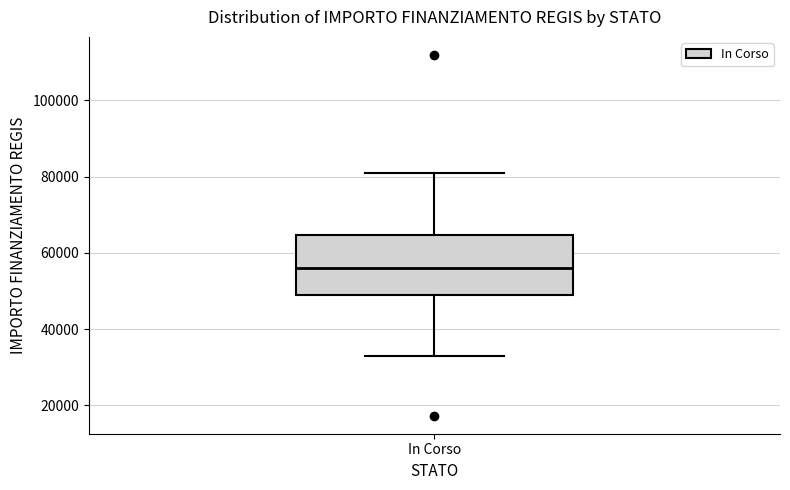

Transcribe this box plot: give where the median line is, the range the box spans, and where the two whiskers end, as read against the y-axis. The values are not printed on the chart, so give them approximately, as read against the axis.

median 56000, box 50000 to 64000, whiskers 32000 to 80000